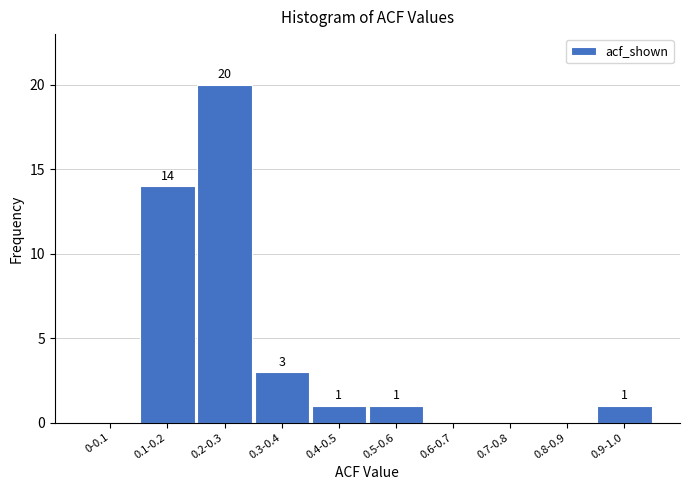

Reading right to left, extract all data points from this chart.

0.9-1.0=1	0.8-0.9=0	0.7-0.8=0	0.6-0.7=0	0.5-0.6=1	0.4-0.5=1	0.3-0.4=3	0.2-0.3=20	0.1-0.2=14	0-0.1=0